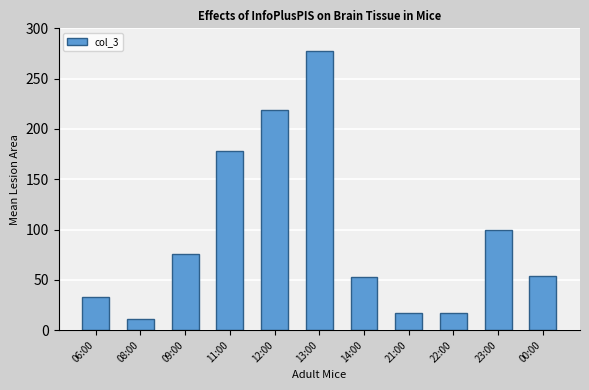

What position from the left is 22:00?

9